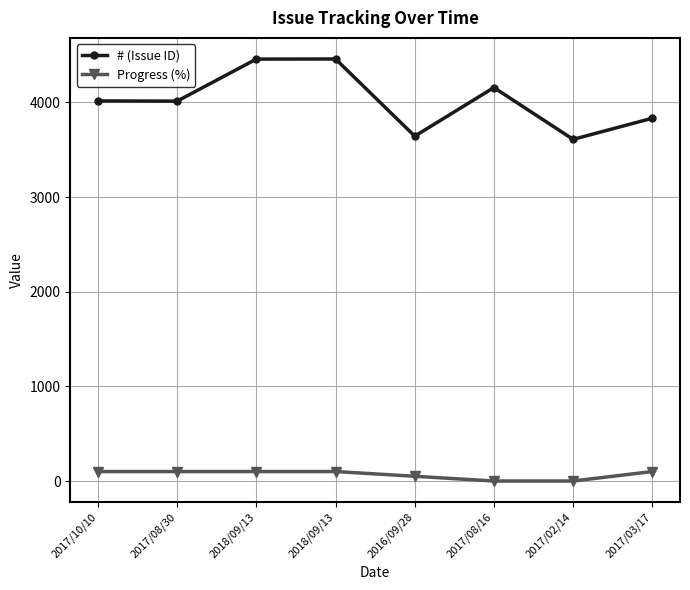

What is the sum of the # (Issue ID) values at 2017/02/14 and 2017/03/17?

7441